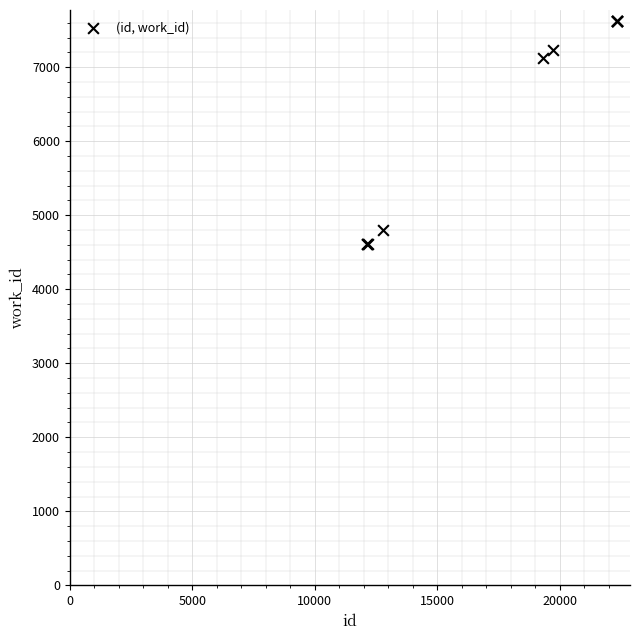

What Y value in the scatter plot is closest to 6116?

7123